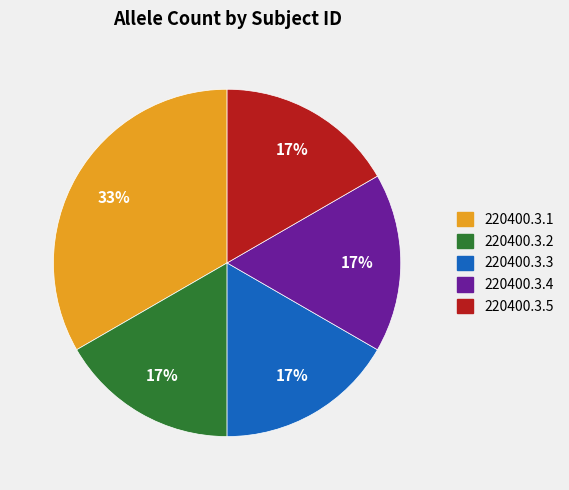

To the nearest percent, what portion does 220400.3.2 represent?

17%